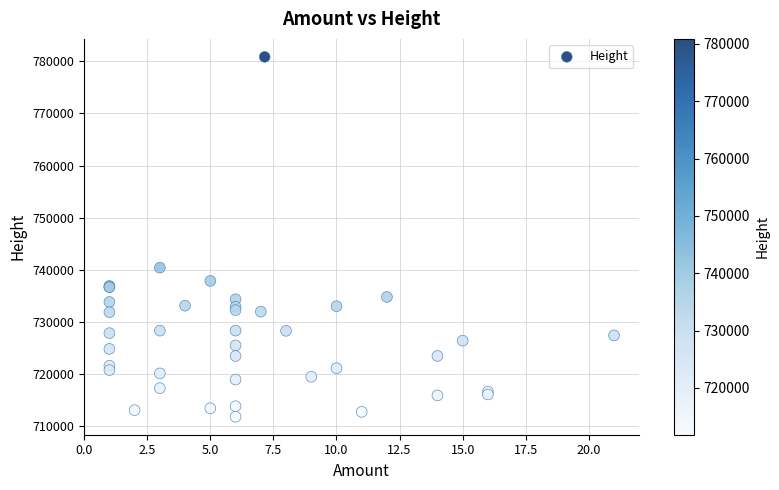

What Y value in the scatter plot is closest to 746351?

740433